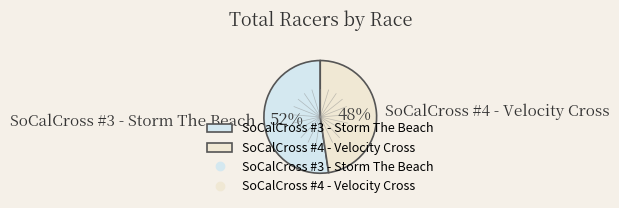

Which slice is the largest?

SoCalCross #3 - Storm The Beach